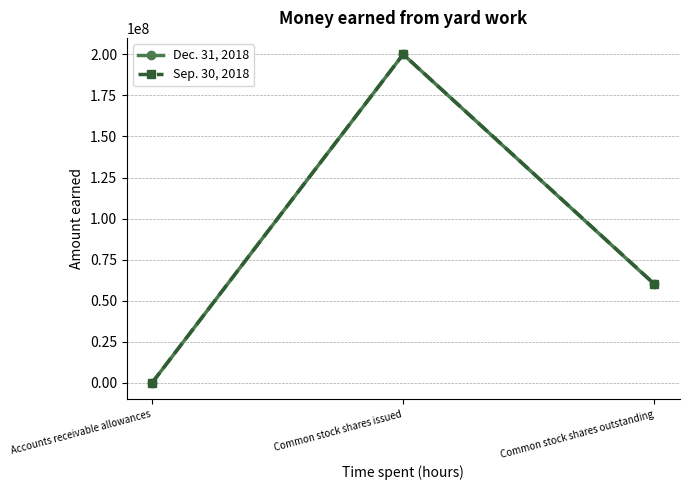

What is the lowest value of the Sep. 30, 2018 series?

2040